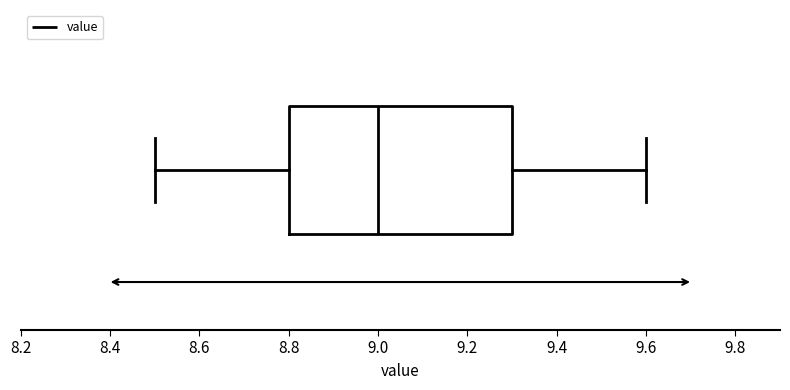

Where does the right whisker of the box end on the x-axis? The values are not printed on the chart, so give them approximately, as read against the axis.

9.6